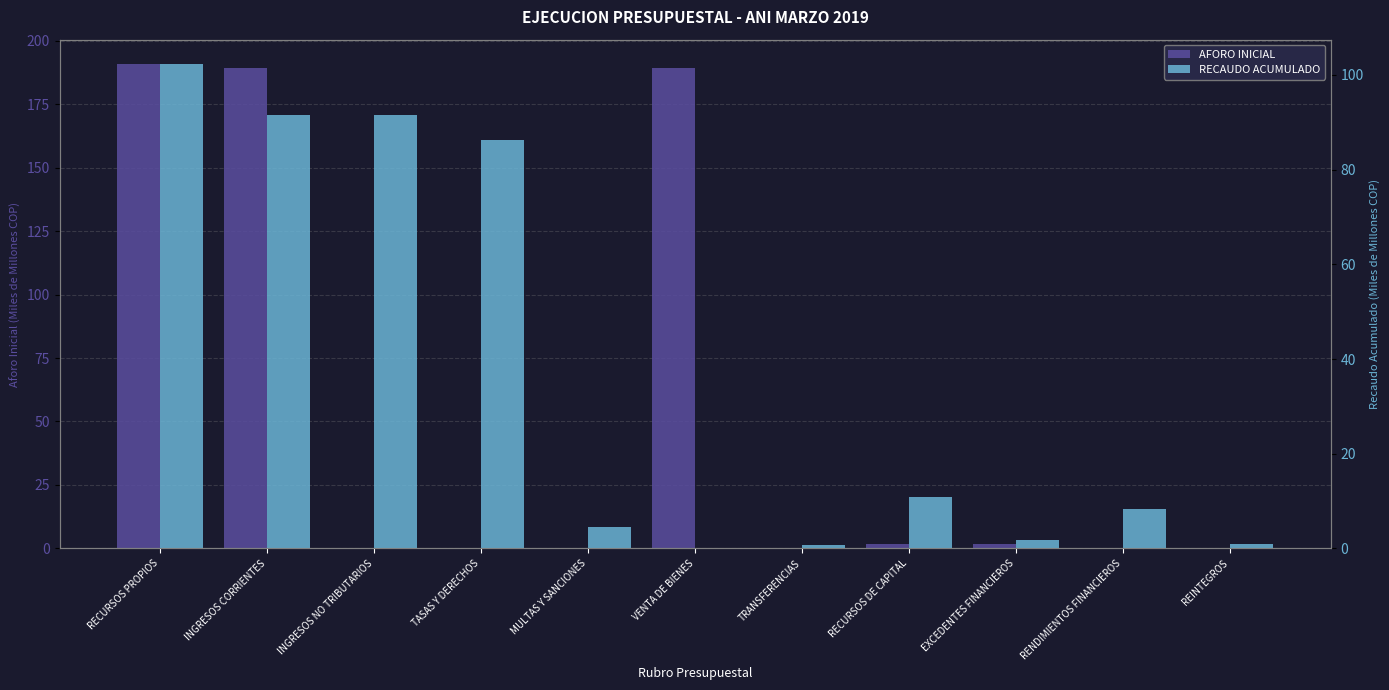

What are all the series names shown in the legend?

AFORO INICIAL, RECAUDO ACUMULADO